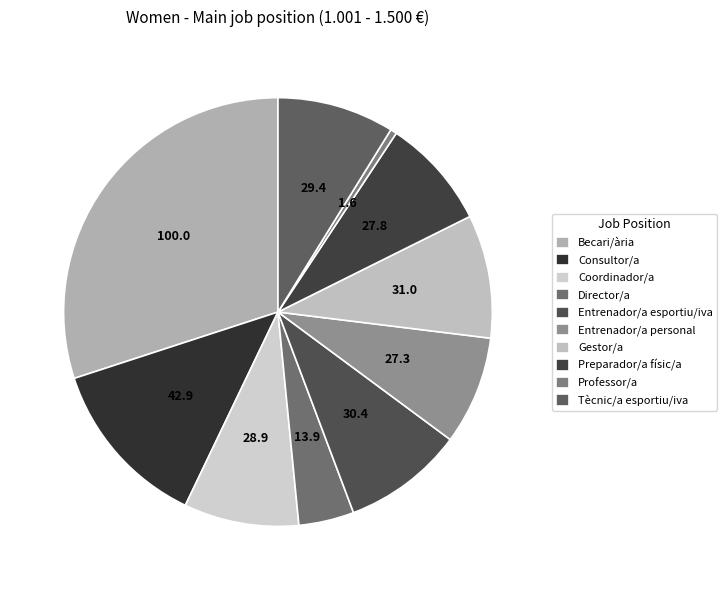

Is Director/a the majority of the pie?

No